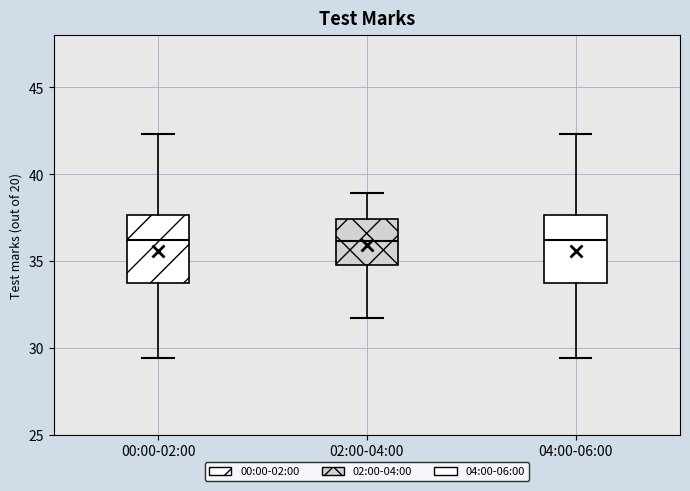

Reading left to right, read every box against the y-axis: the position of its median line, the range the box covers, and the ends of its whiskers. The values are not printed on the chart, so give them approximately, as read against the axis.

00:00-02:00: median 36.0, box 33.5 to 37.5, whiskers 29.5 to 42.5
02:00-04:00: median 36.0, box 35.0 to 37.5, whiskers 31.5 to 39.0
04:00-06:00: median 36.0, box 33.5 to 37.5, whiskers 29.5 to 42.5